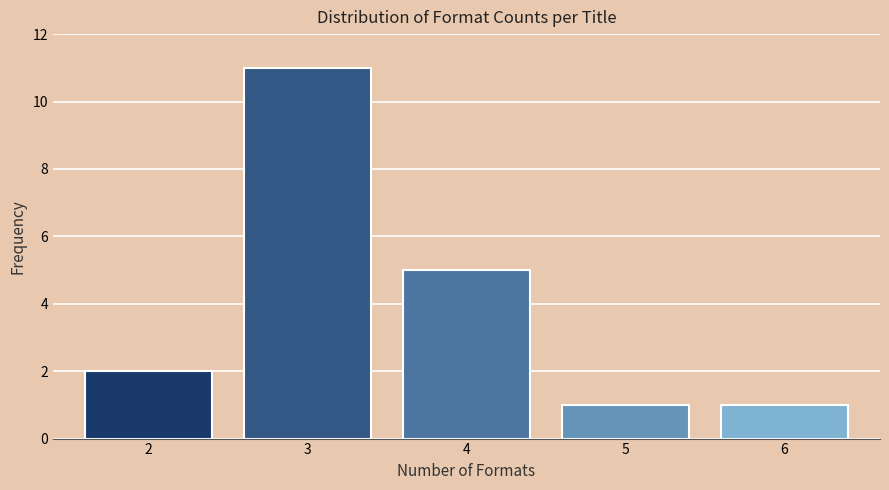

Reading left to right, extract all data points from this chart.

2	11	5	1	1